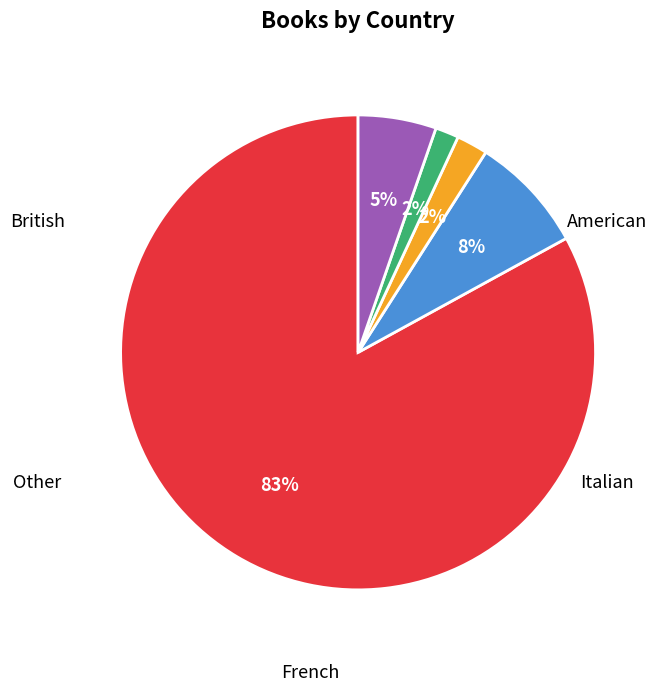

What is the change in value from British to Italian?

-152